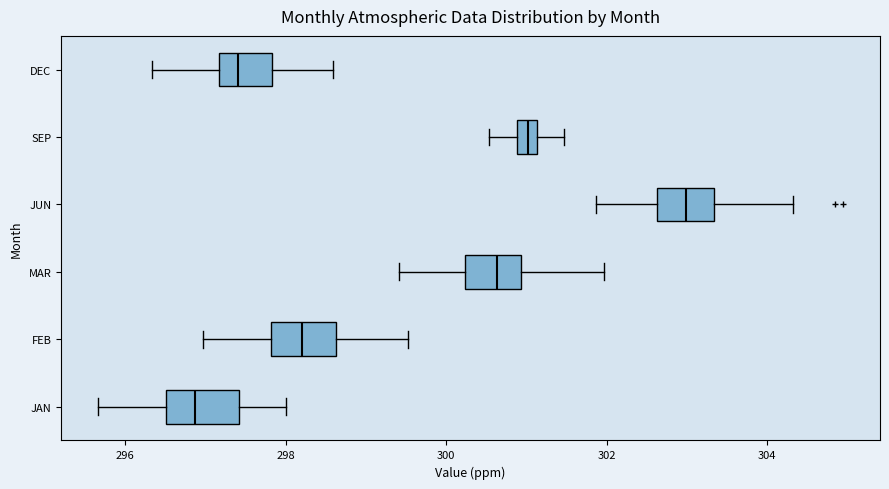

Which box's median line is the furthest to the left?

JAN